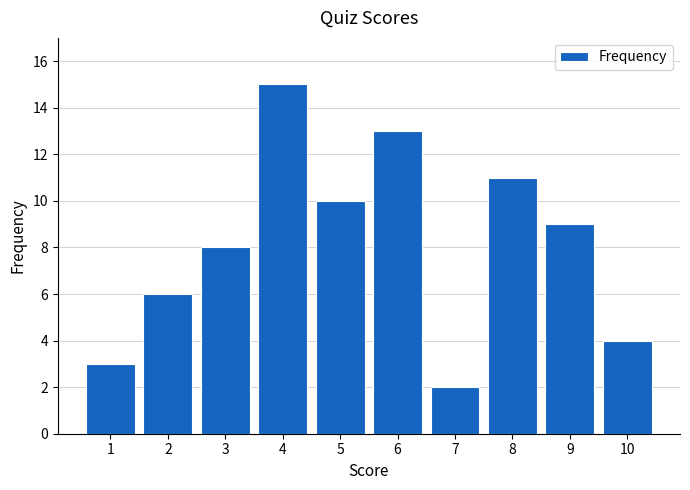

Reading left to right, transcribe all the data shown in this chart.

1=3	2=6	3=8	4=15	5=10	6=13	7=2	8=11	9=9	10=4